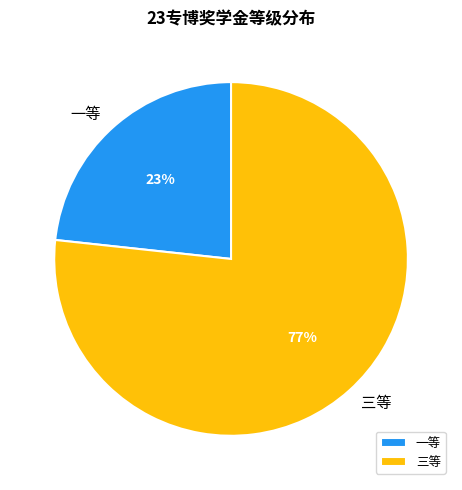

Combined, do 三等 and 一等 account for over 50%?

Yes